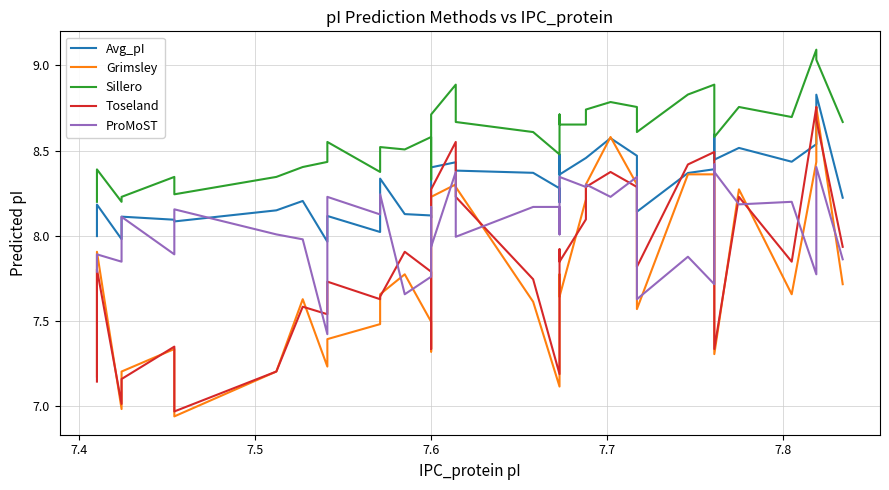

How many values in the Toseland series are below 7?

1